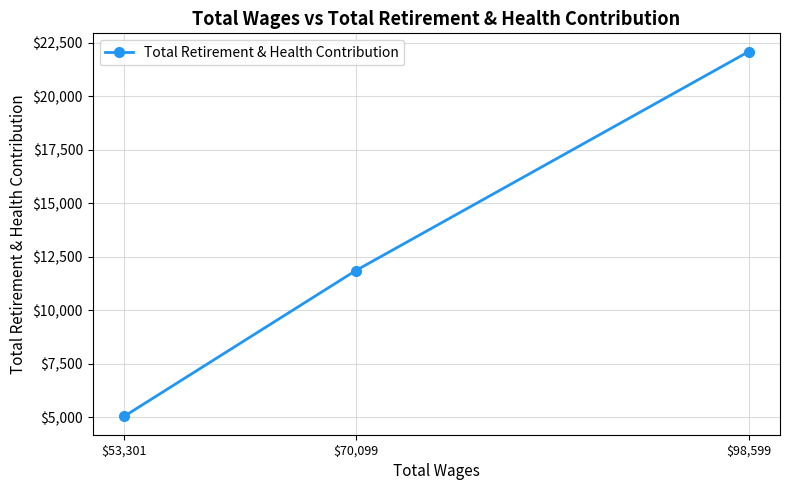

How many values exceed 11852?

1